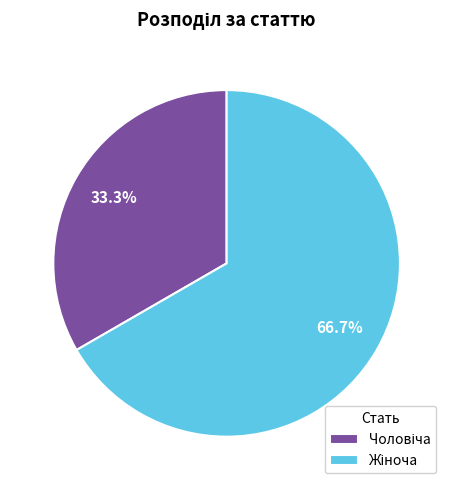

Is there a majority slice in this chart?

Yes